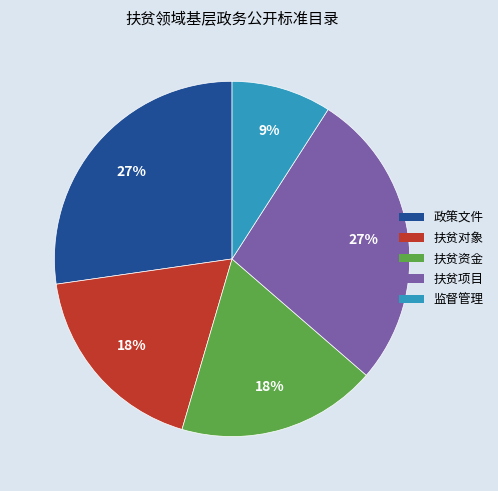

The 扶贫资金 slice represents 18% of the pie. True or false?

True